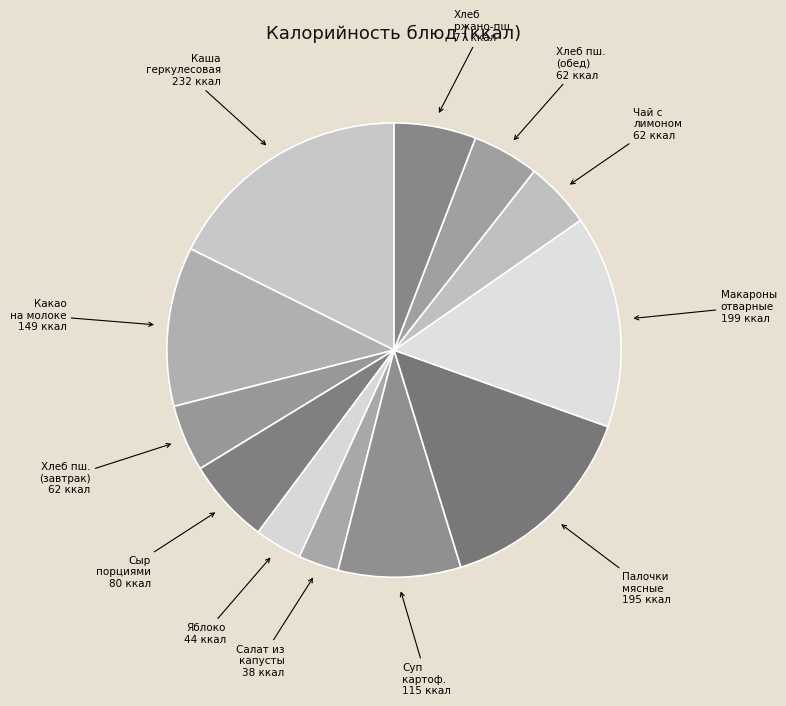

To the nearest percent, what is the difference between the largest and smallest slice percentages?

15%